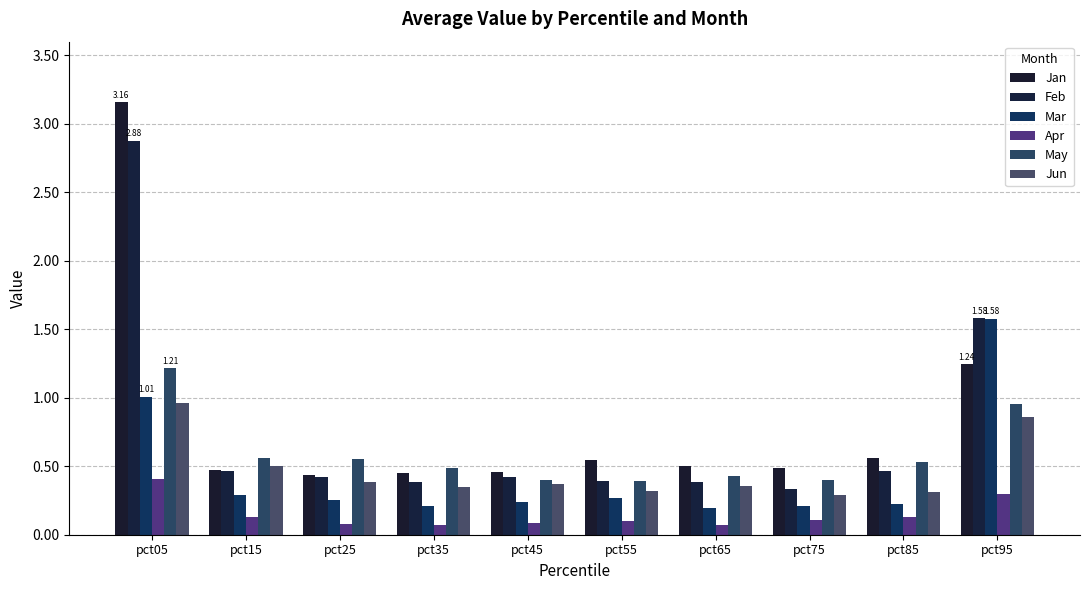

Where is Jan nearest to the value 1?

pct95